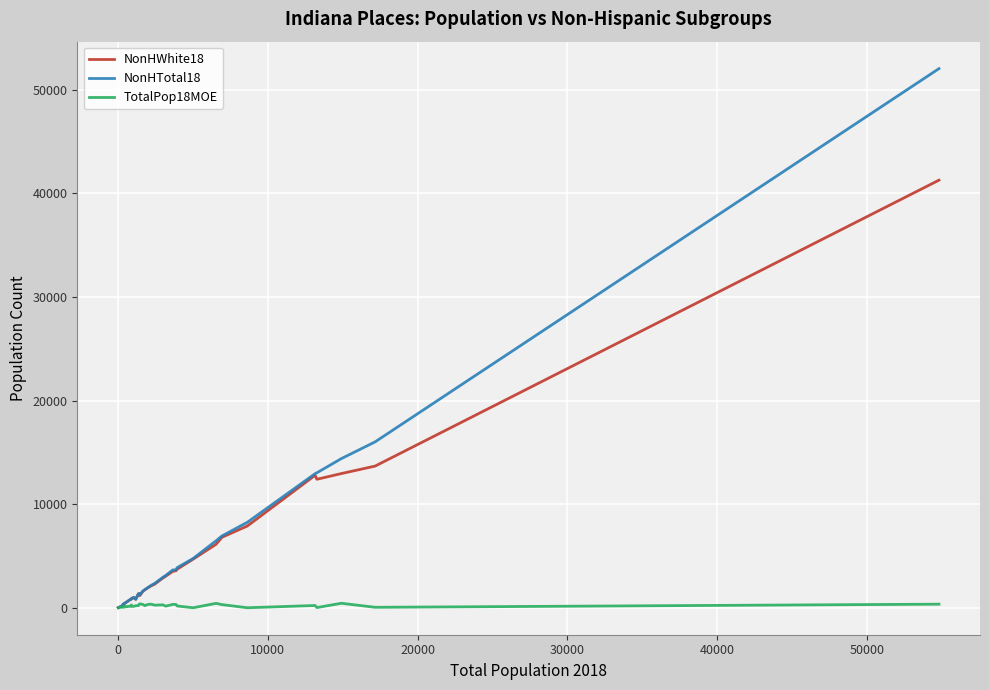

Rank the series by their maximum value, from highest to lowest.

NonHTotal18, NonHWhite18, TotalPop18MOE